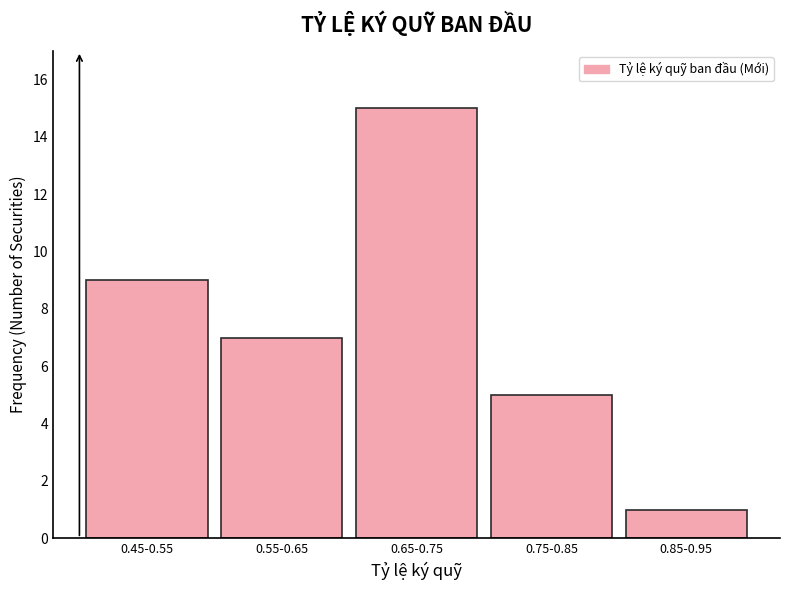

Reading left to right, extract all data points from this chart.

0.45-0.55=9	0.55-0.65=7	0.65-0.75=15	0.75-0.85=5	0.85-0.95=1